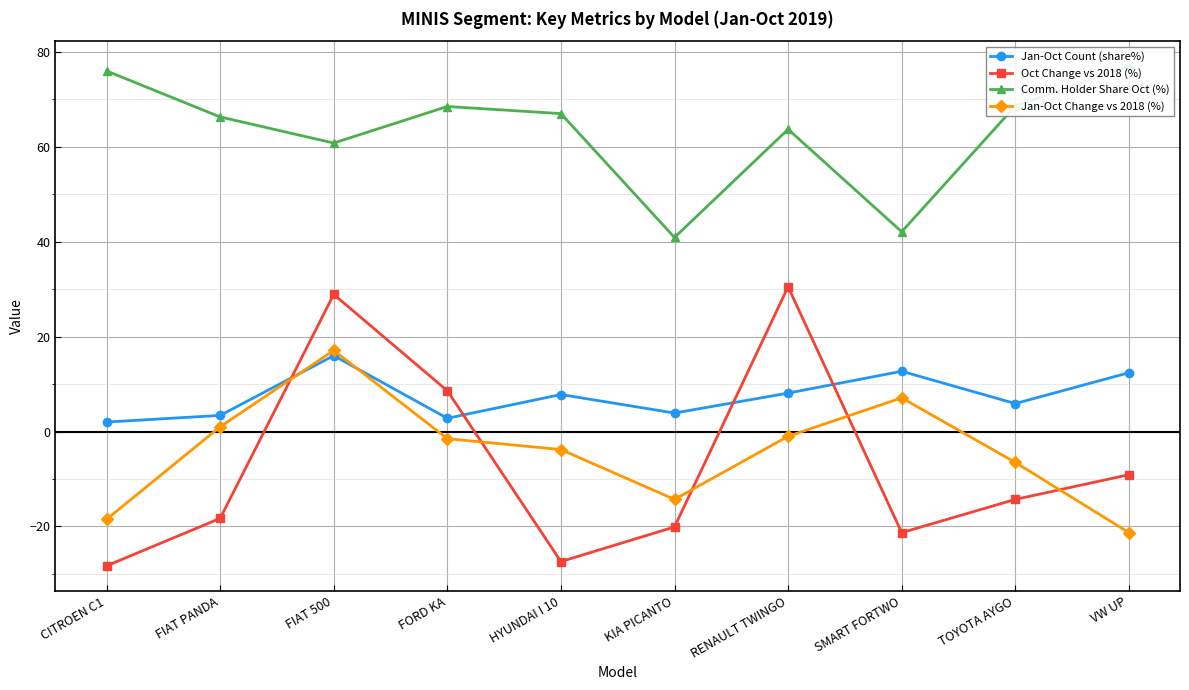

How many lines are shown in the chart?

4